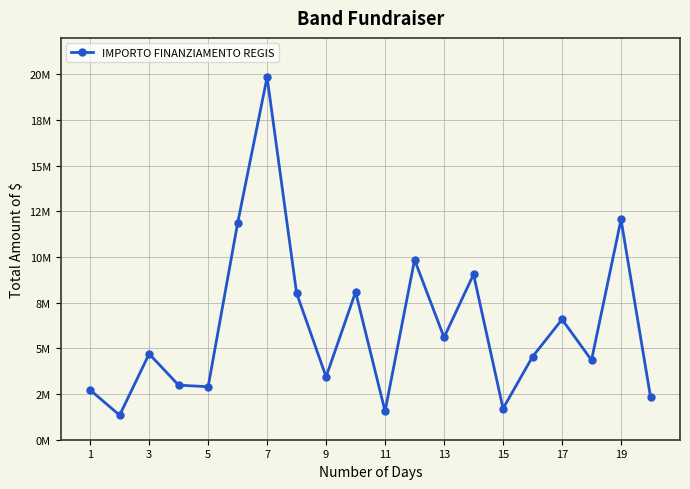

True or false: there are more than 2 points higher than both neighbors.

True